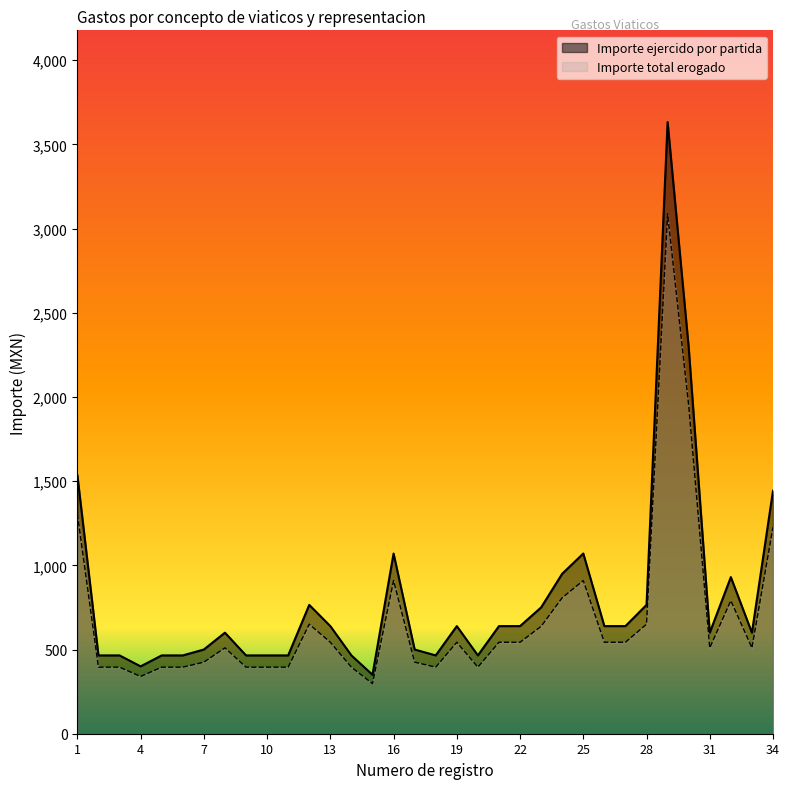

True or false: Importe total erogado and Importe ejercido por partida cross at least once.

False